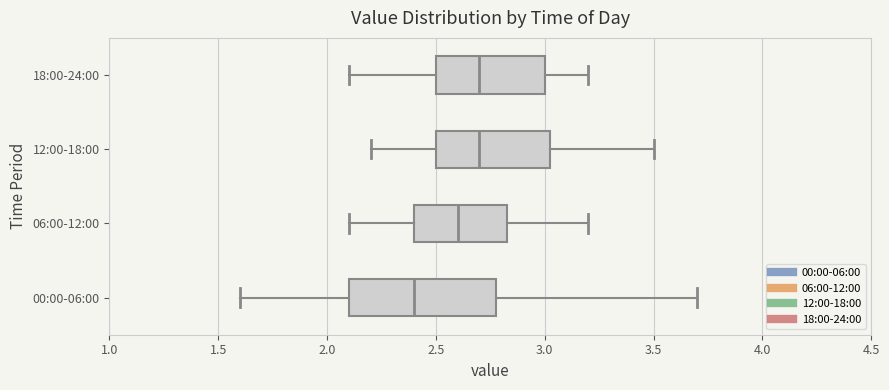

Reading bottom to top, read every box against the x-axis: the position of its median line, the range the box covers, and the ends of its whiskers. The values are not printed on the chart, so give them approximately, as read against the axis.

00:00-06:00: median 2.40, box 2.10 to 2.80, whiskers 1.60 to 3.70
06:00-12:00: median 2.60, box 2.40 to 2.85, whiskers 2.10 to 3.20
12:00-18:00: median 2.70, box 2.50 to 3.05, whiskers 2.20 to 3.50
18:00-24:00: median 2.70, box 2.50 to 3.00, whiskers 2.10 to 3.20